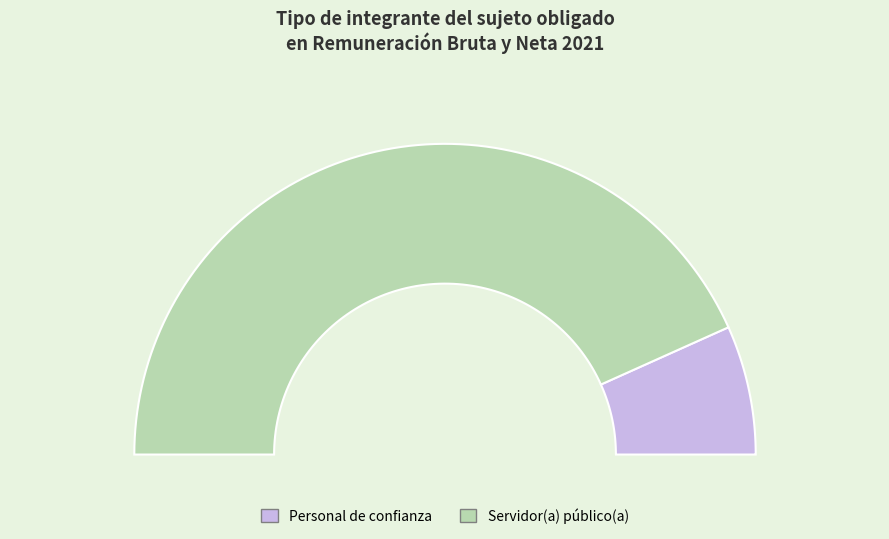

To the nearest percent, what is the average slice percentage?

50%